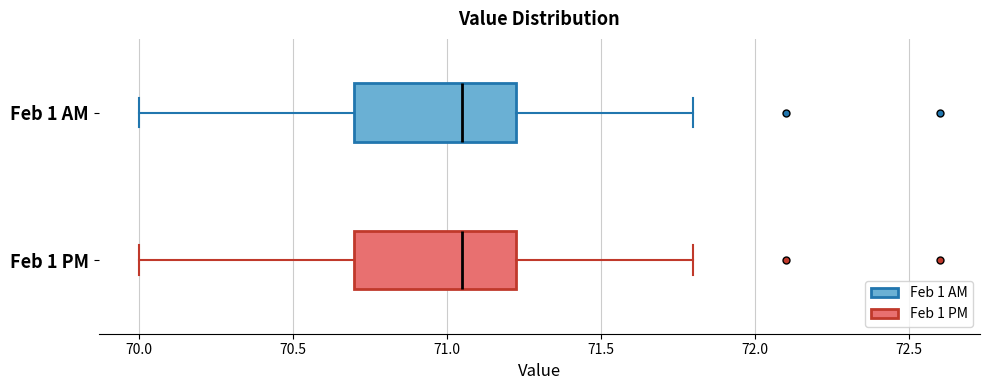

Reading bottom to top, transcribe this box plot: for each box, give where its median line is, the range the box spans, and where its two whiskers end, as read against the x-axis. The values are not printed on the chart, so give them approximately, as read against the axis.

Feb 1 PM: median 71.05, box 70.70 to 71.25, whiskers 70.00 to 71.80
Feb 1 AM: median 71.05, box 70.70 to 71.25, whiskers 70.00 to 71.80